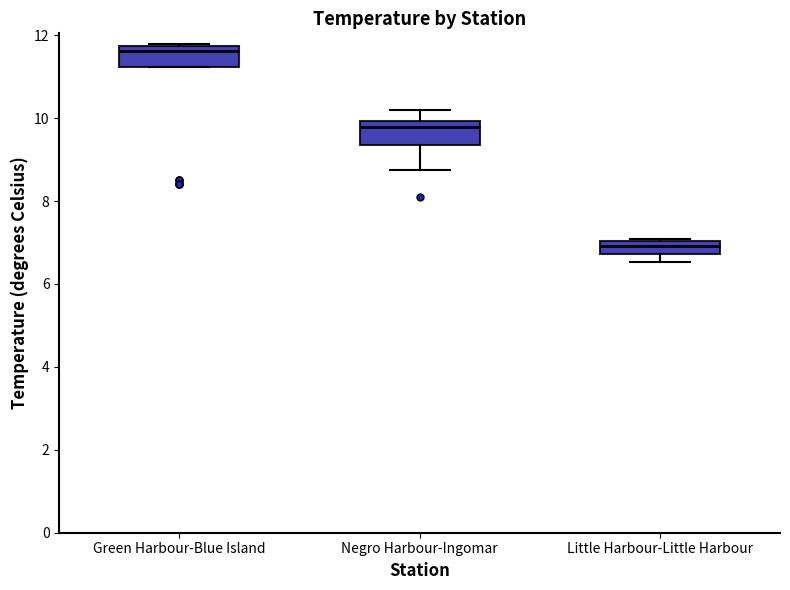

Where does the upper whisker of the box for Negro Harbour-Ingomar end on the y-axis? The values are not printed on the chart, so give them approximately, as read against the axis.

10.2